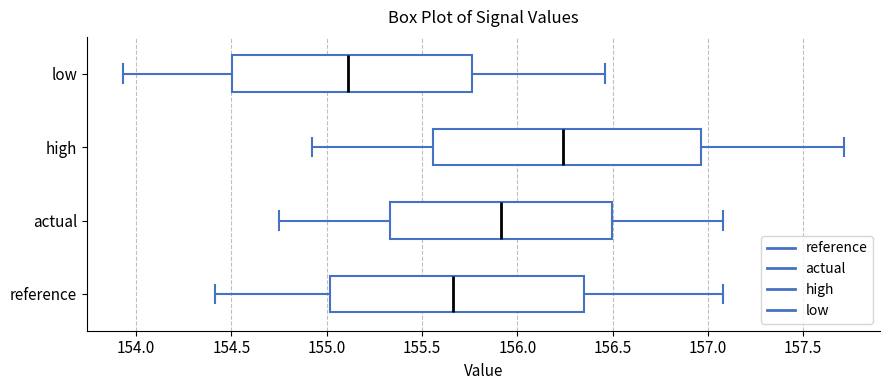

Reading bottom to top, read every box against the x-axis: the position of its median line, the range the box covers, and the ends of its whiskers. The values are not printed on the chart, so give them approximately, as read against the axis.

reference: median 155.65, box 155.00 to 156.35, whiskers 154.40 to 157.10
actual: median 155.90, box 155.35 to 156.50, whiskers 154.75 to 157.10
high: median 156.25, box 155.55 to 156.95, whiskers 154.90 to 157.70
low: median 155.10, box 154.50 to 155.75, whiskers 153.95 to 156.45